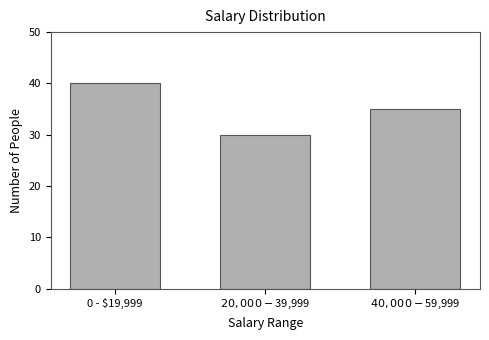

Reading right to left, list all the values displayed in this chart.

35	30	40